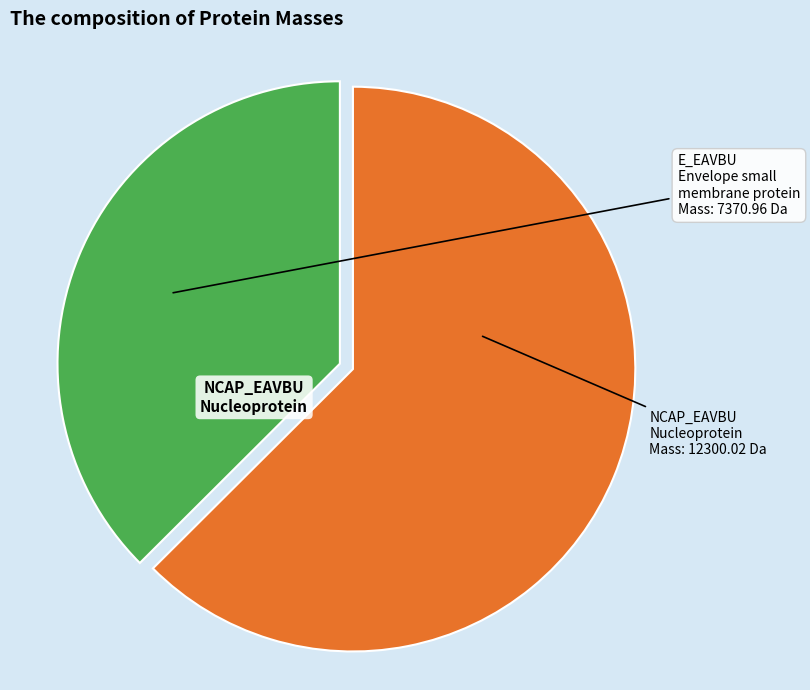

How many slices are in this pie chart?

2